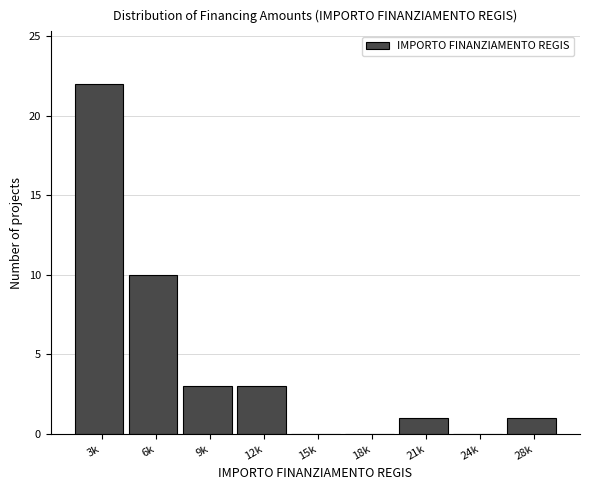

Reading right to left, what are all the values shown in this chart?

28k=1	24k=0	21k=1	18k=0	15k=0	12k=3	9k=3	6k=10	3k=22